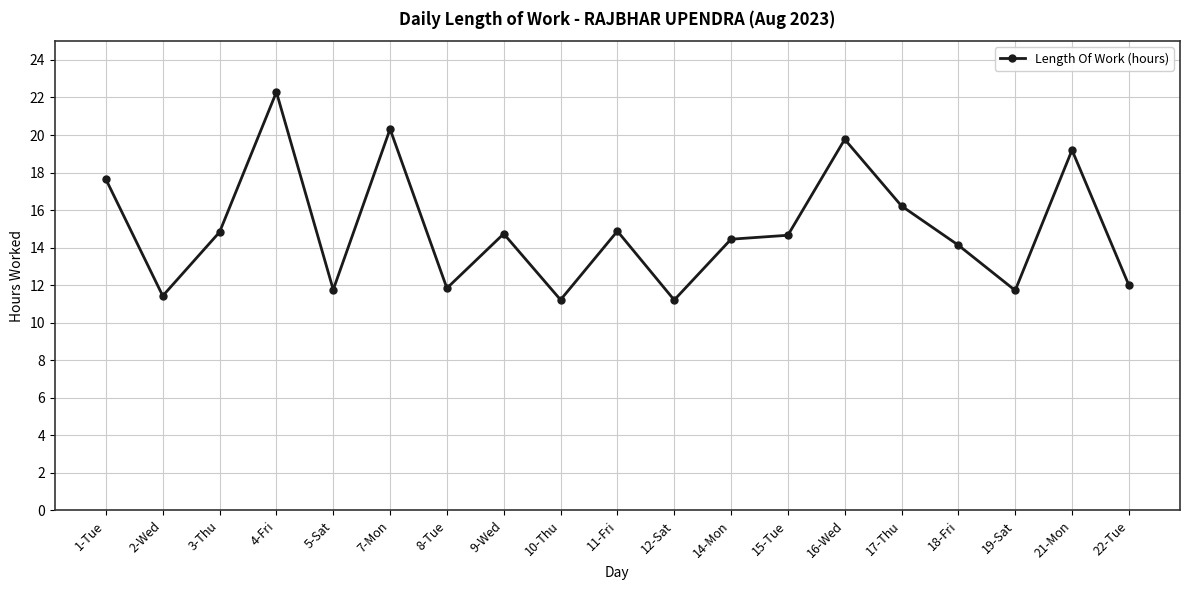

True or false: the data shows 11.7 at 19-Sat.

True